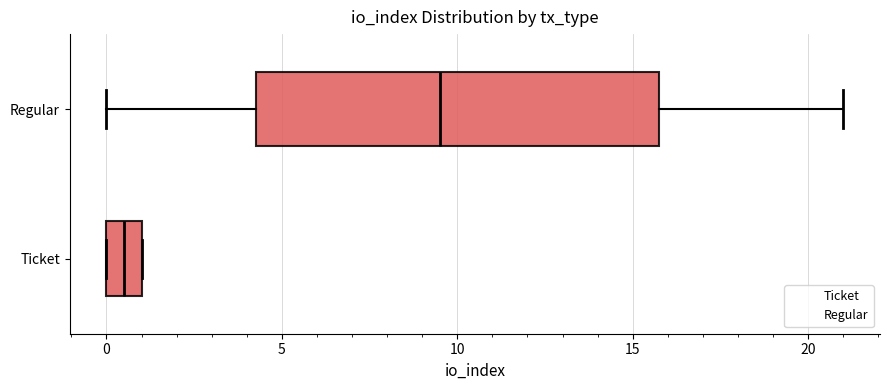

Reading bottom to top, read every box against the x-axis: the position of its median line, the range the box covers, and the ends of its whiskers. The values are not printed on the chart, so give them approximately, as read against the axis.

Ticket: median 0.5, box 0.0 to 1.0, whiskers 0.0 to 1.0
Regular: median 9.5, box 4.5 to 16.0, whiskers 0.0 to 21.0